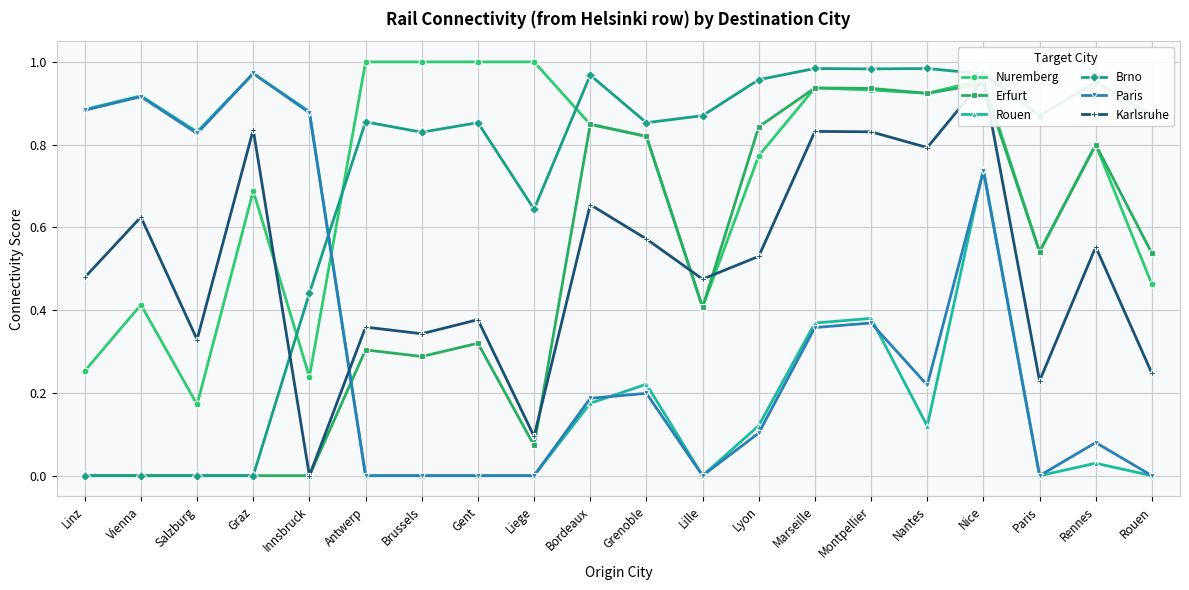

Reading right to left, transcribe all the data shown in this chart.

Nuremberg: Rouen=0.5	Rennes=0.8	Paris=0.5	Nice=1.0	Nantes=0.9	Montpellier=0.9	Marseille=0.9	Lyon=0.8	Lille=0.4	Grenoble=0.8	Bordeaux=0.8	Liege=1.0	Gent=1.0	Brussels=1.0	Antwerp=1.0	Innsbruck=0.2	Graz=0.7	Salzburg=0.2	Vienna=0.4	Linz=0.3
Erfurt: Rouen=0.5	Rennes=0.8	Paris=0.5	Nice=0.9	Nantes=0.9	Montpellier=0.9	Marseille=0.9	Lyon=0.8	Lille=0.4	Grenoble=0.8	Bordeaux=0.8	Liege=0.1	Gent=0.3	Brussels=0.3	Antwerp=0.3	Innsbruck=0.0	Graz=0.0	Salzburg=0.0	Vienna=0.0	Linz=0.0
Rouen: Rouen=0.0	Rennes=0.0	Paris=0.0	Nice=0.7	Nantes=0.1	Montpellier=0.4	Marseille=0.4	Lyon=0.1	Lille=0.0	Grenoble=0.2	Bordeaux=0.2	Liege=0.0	Gent=0.0	Brussels=0.0	Antwerp=0.0	Innsbruck=0.9	Graz=1.0	Salzburg=0.8	Vienna=0.9	Linz=0.9
Brno: Rouen=0.9	Rennes=1.0	Paris=0.9	Nice=1.0	Nantes=1.0	Montpellier=1.0	Marseille=1.0	Lyon=1.0	Lille=0.9	Grenoble=0.9	Bordeaux=1.0	Liege=0.6	Gent=0.9	Brussels=0.8	Antwerp=0.9	Innsbruck=0.4	Graz=0.0	Salzburg=0.0	Vienna=0.0	Linz=0.0
Paris: Rouen=0.0	Rennes=0.1	Paris=0.0	Nice=0.7	Nantes=0.2	Montpellier=0.4	Marseille=0.4	Lyon=0.1	Lille=0.0	Grenoble=0.2	Bordeaux=0.2	Liege=0.0	Gent=0.0	Brussels=0.0	Antwerp=0.0	Innsbruck=0.9	Graz=1.0	Salzburg=0.8	Vienna=0.9	Linz=0.9
Karlsruhe: Rouen=0.2	Rennes=0.6	Paris=0.2	Nice=1.0	Nantes=0.8	Montpellier=0.8	Marseille=0.8	Lyon=0.5	Lille=0.5	Grenoble=0.6	Bordeaux=0.7	Liege=0.1	Gent=0.4	Brussels=0.3	Antwerp=0.4	Innsbruck=0.0	Graz=0.8	Salzburg=0.3	Vienna=0.6	Linz=0.5